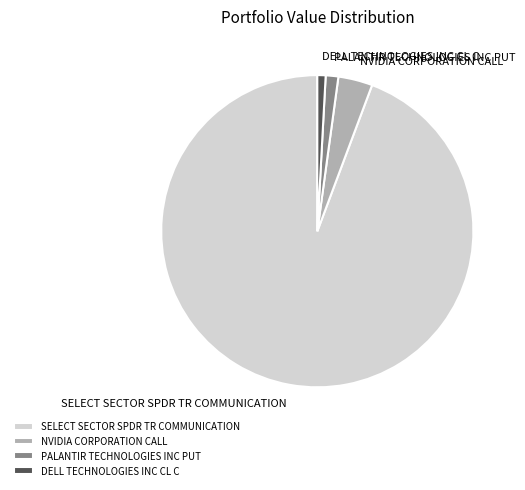

Is SELECT SECTOR SPDR TR COMMUNICATION the majority of the pie?

Yes